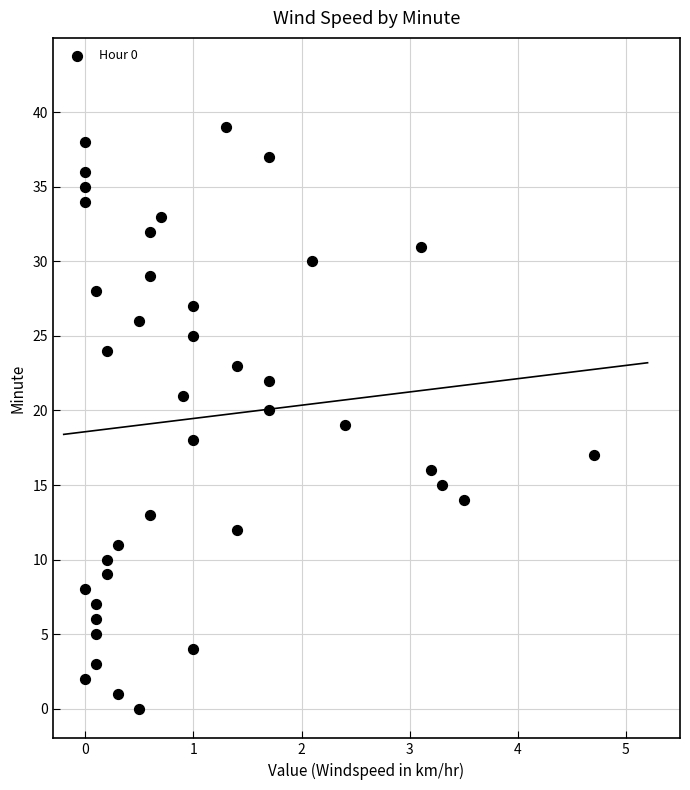

What is the range of Y values (max minus min)?

39